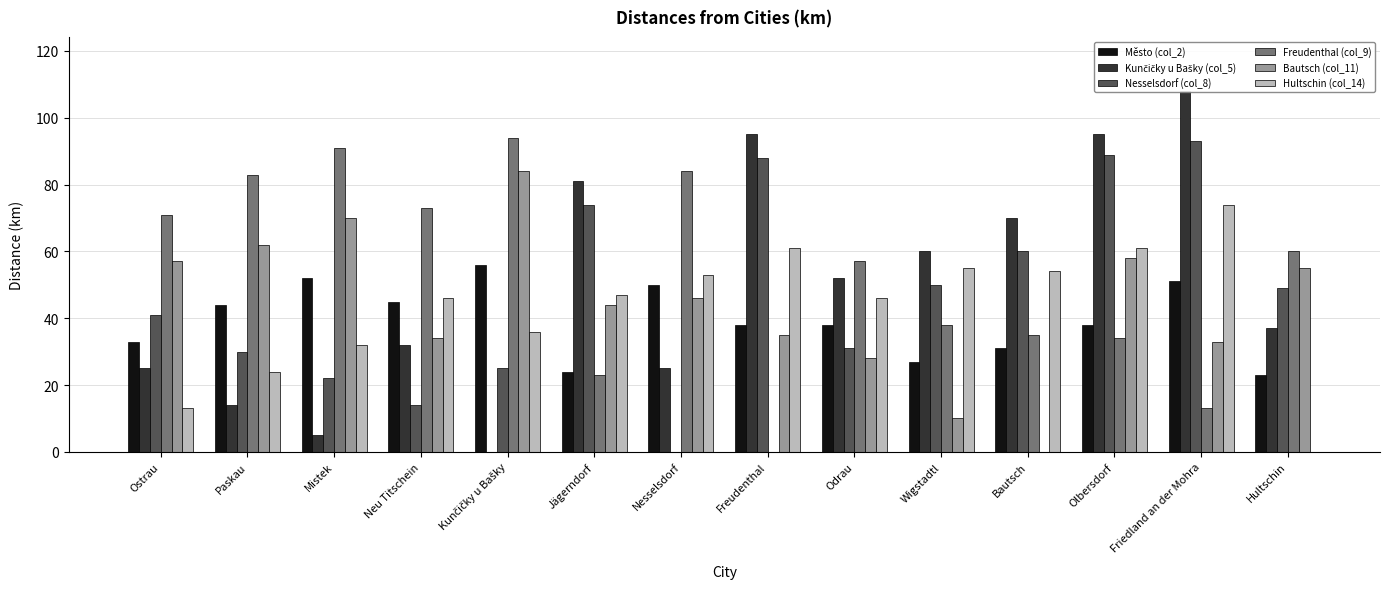

What is the spread (max minus min) of values at Odrau?

29